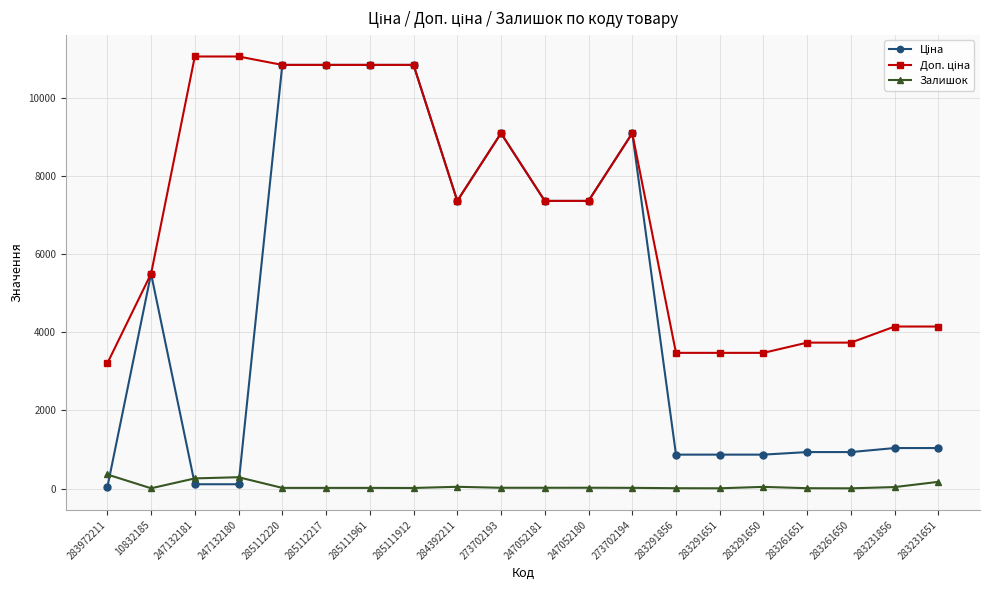

Count the number of data series in this chart.

3